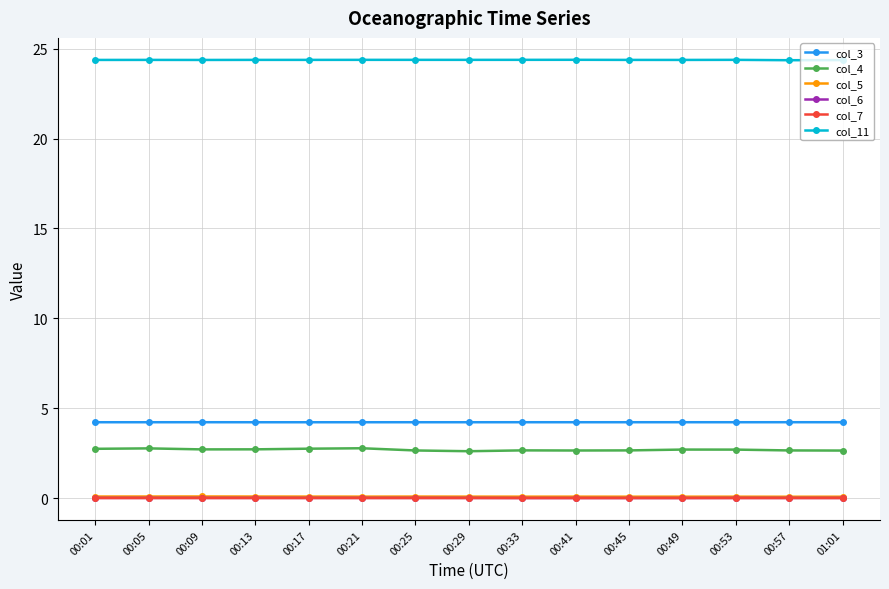

True or false: col_4 has more than 1 points higher than both neighbors.

True